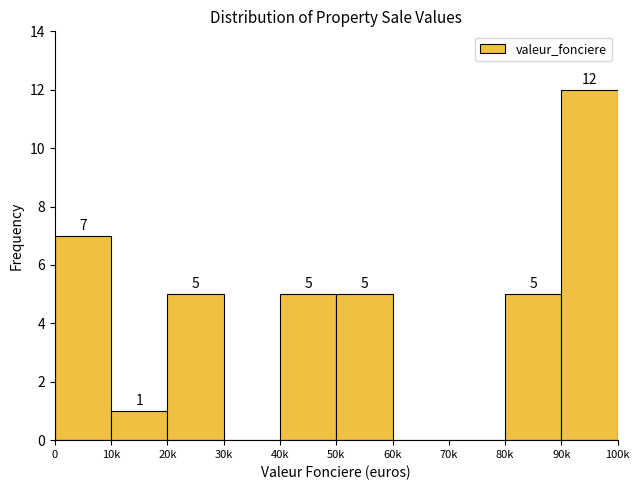

Reading right to left, extract all data points from this chart.

90k=12	80k=5	70k=0	60k=0	50k=5	40k=5	30k=0	20k=5	10k=1	0=7